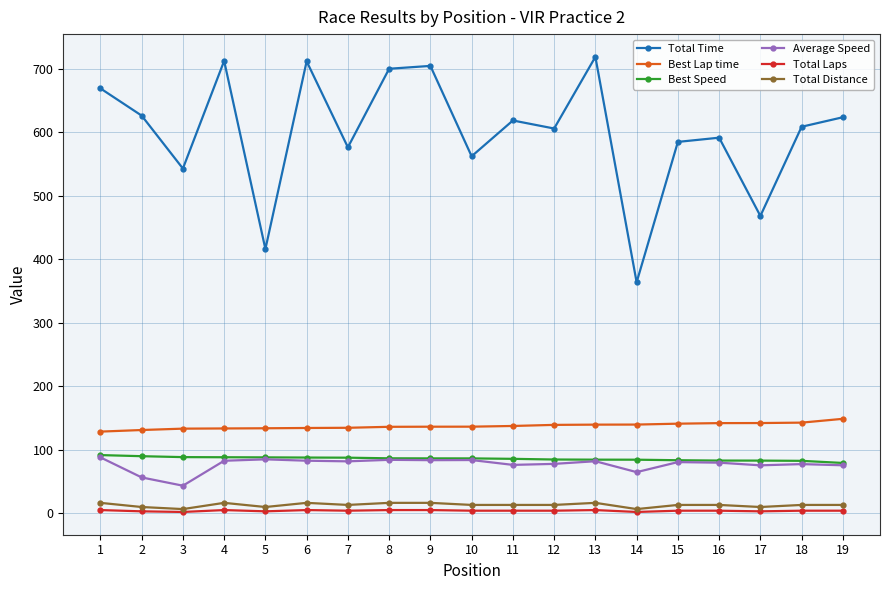

Is this an area chart (filled region under the line)?

No